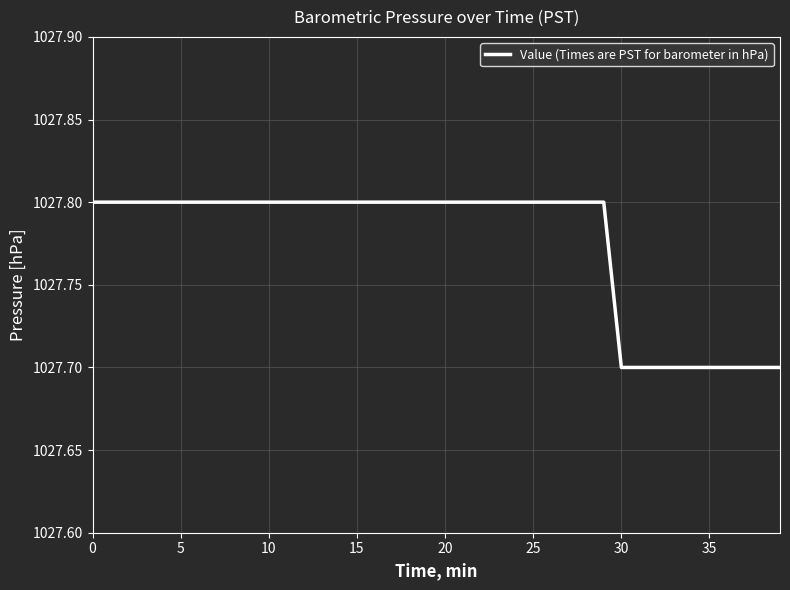

What is the smallest value displayed?

1027.7